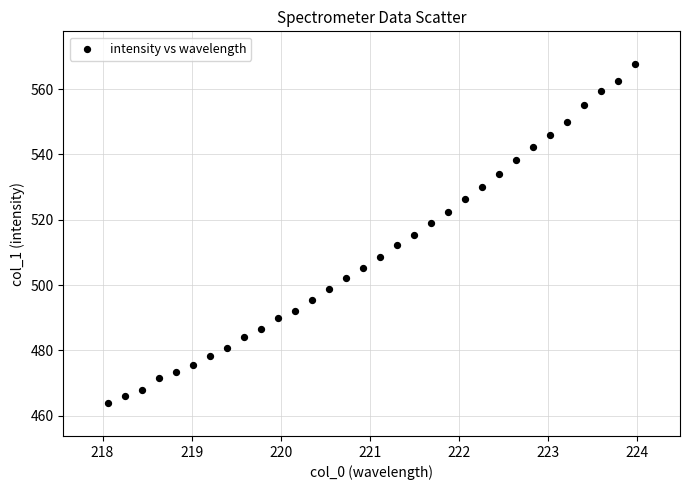

What is the range of X values (max minus min)?

5.9